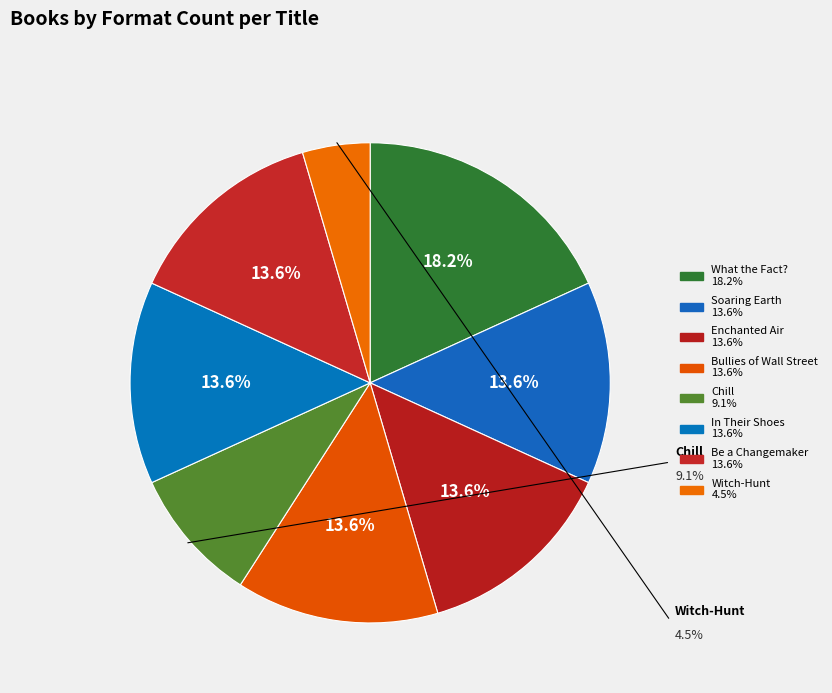

To the nearest percent, what percentage of the pie is Enchanted Air?

14%